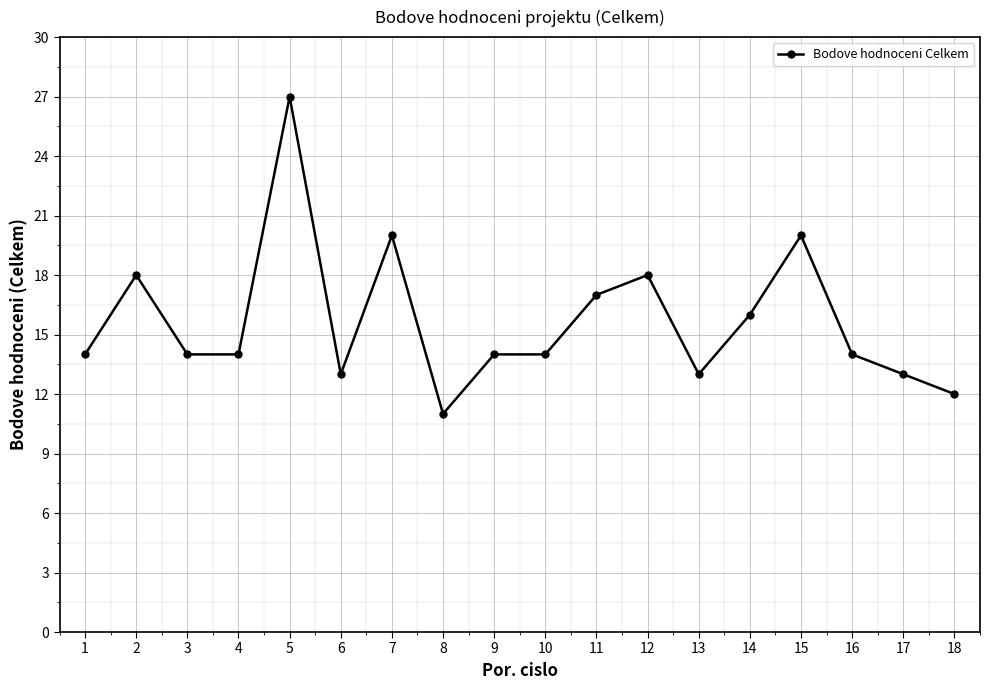

True or false: the data shows 7 at 10.

False